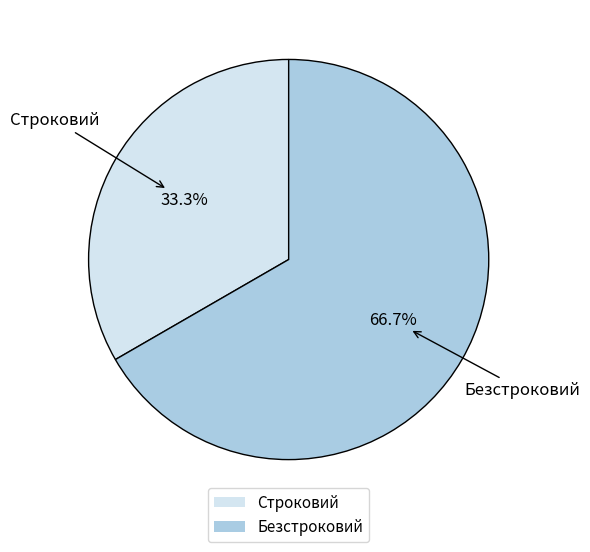

Between Безстроковий and Строковий, which is larger?

Безстроковий